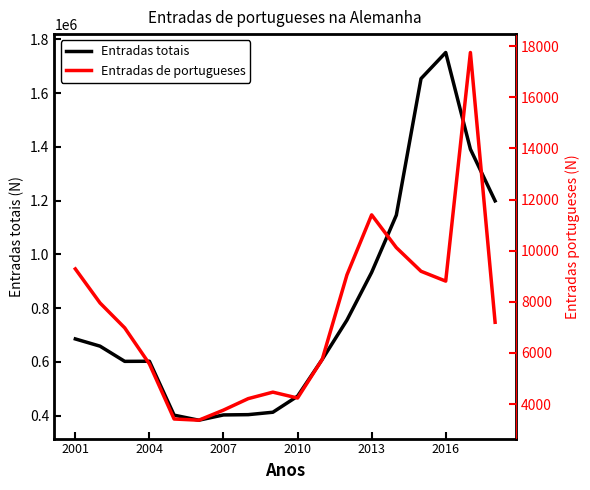

What is the minimum value for Entradas de portugueses?

3371